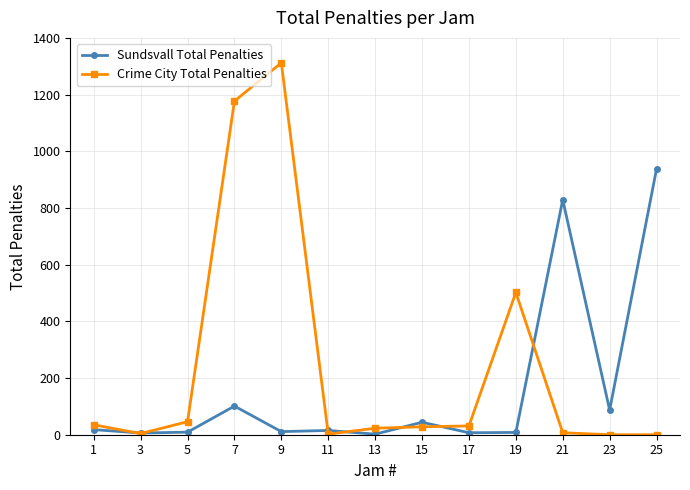

How many values in the Sundsvall Total Penalties series are below 15?

6